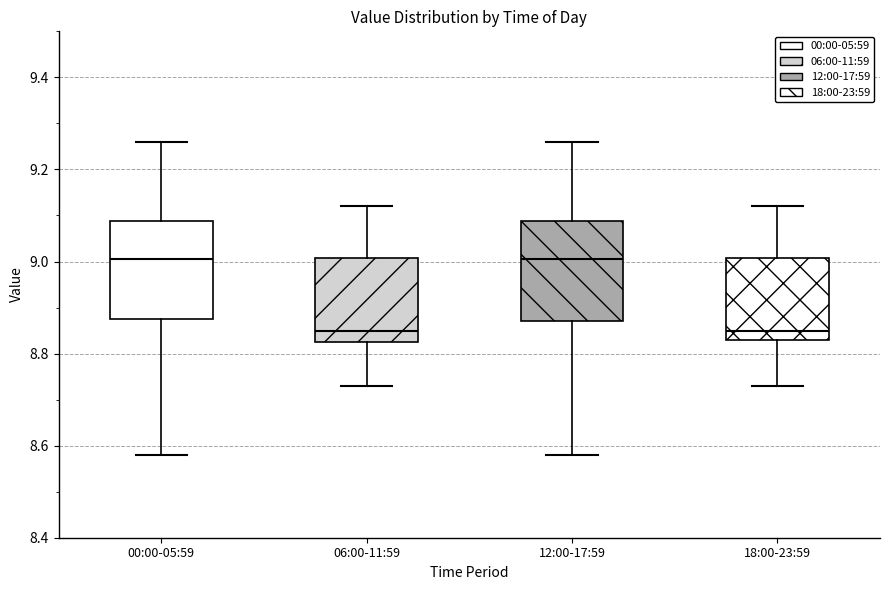

Reading left to right, transcribe this box plot: for each box, give where its median line is, the range the box spans, and where its two whiskers end, as read against the y-axis. The values are not printed on the chart, so give them approximately, as read against the axis.

00:00-05:59: median 9.00, box 8.88 to 9.08, whiskers 8.58 to 9.26
06:00-11:59: median 8.86, box 8.82 to 9.00, whiskers 8.74 to 9.12
12:00-17:59: median 9.00, box 8.88 to 9.08, whiskers 8.58 to 9.26
18:00-23:59: median 8.86, box 8.84 to 9.00, whiskers 8.74 to 9.12